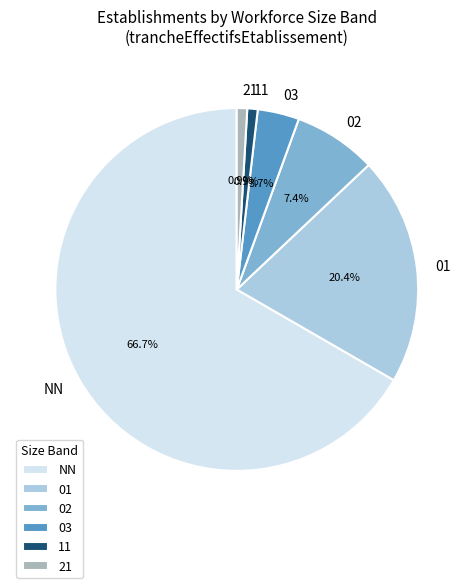

How many segments does this pie chart have?

6